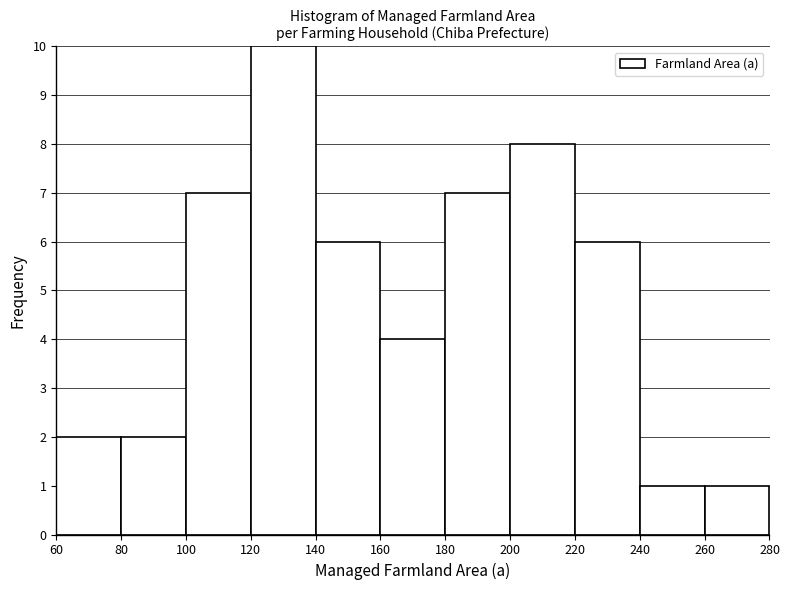

What is the height of the bar covering 200 to 220 on the x-axis? The values are not printed on the chart, so give them approximately, as read against the axis.

8